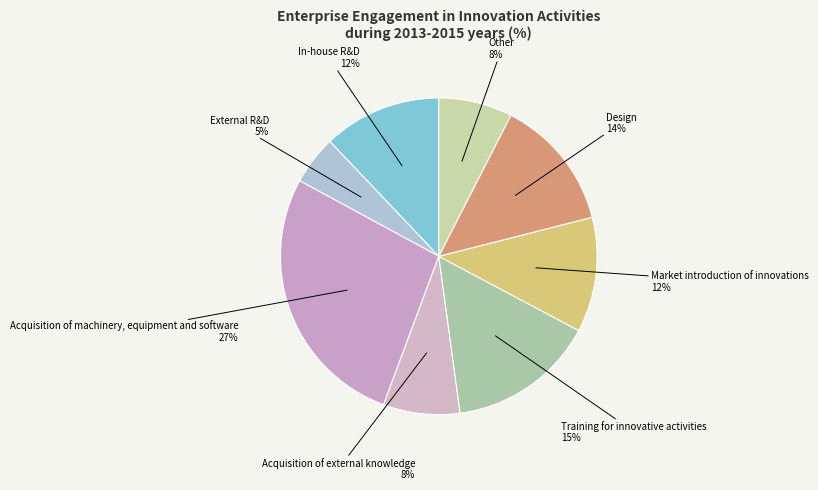

Count the number of slices in the pie.

8